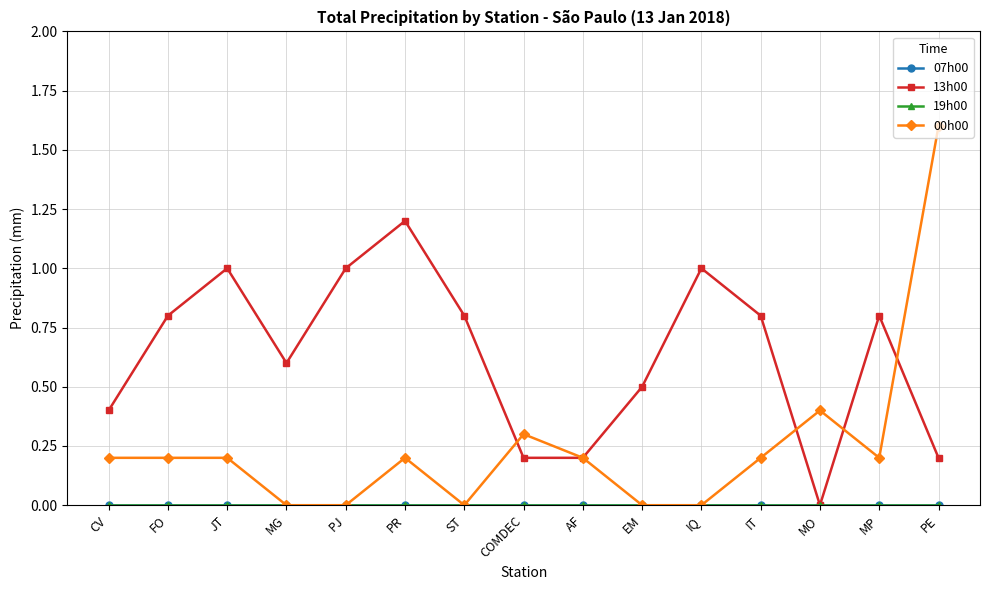

True or false: 07h00 and 00h00 intersect in this chart.

False